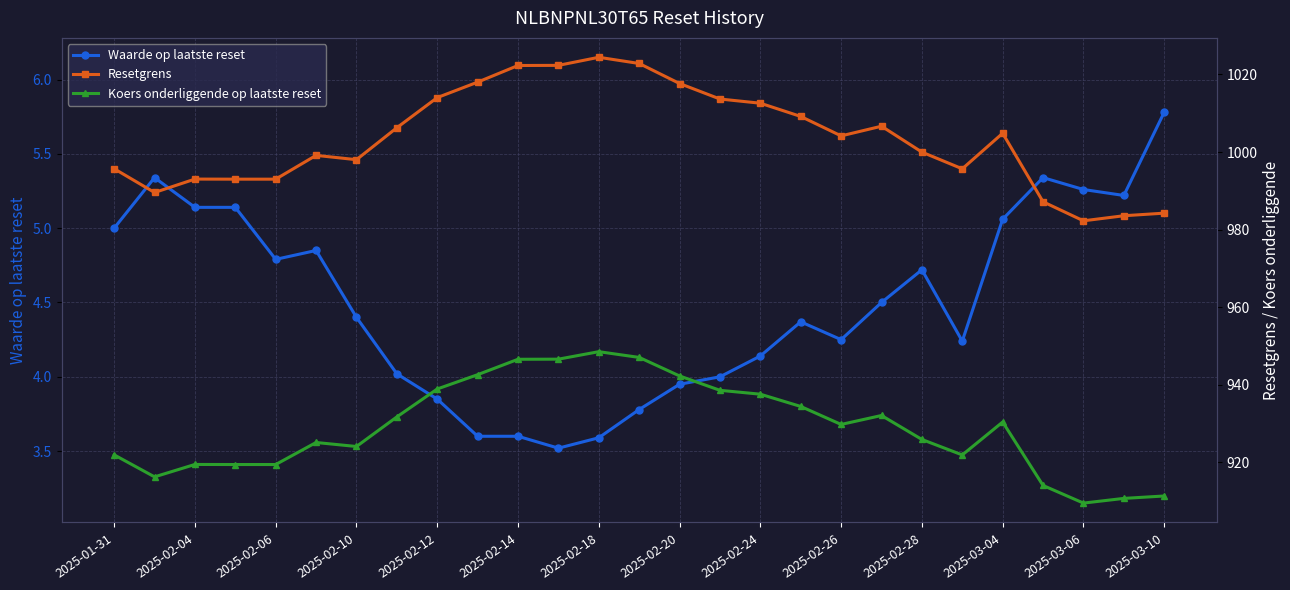

True or false: Waarde op laatste reset has a value of 3.6 at 2025-02-14.

True